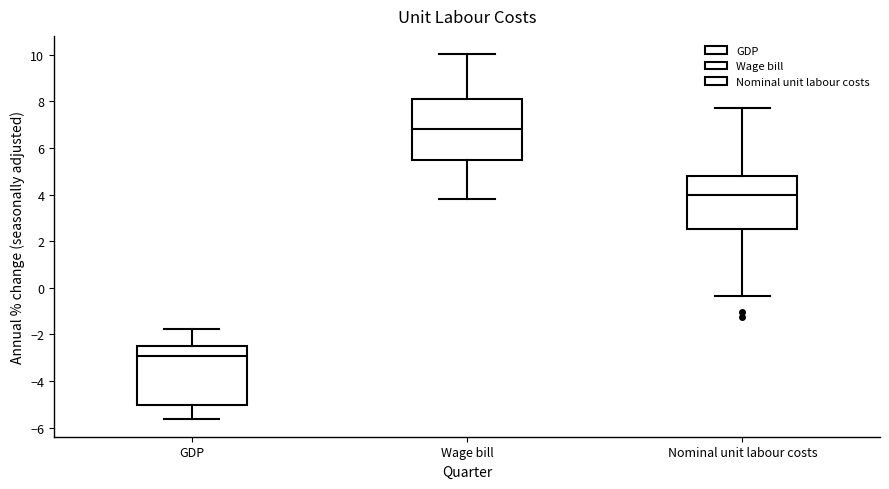

Where does the lower whisker of the box for GDP end on the y-axis? The values are not printed on the chart, so give them approximately, as read against the axis.

-5.6